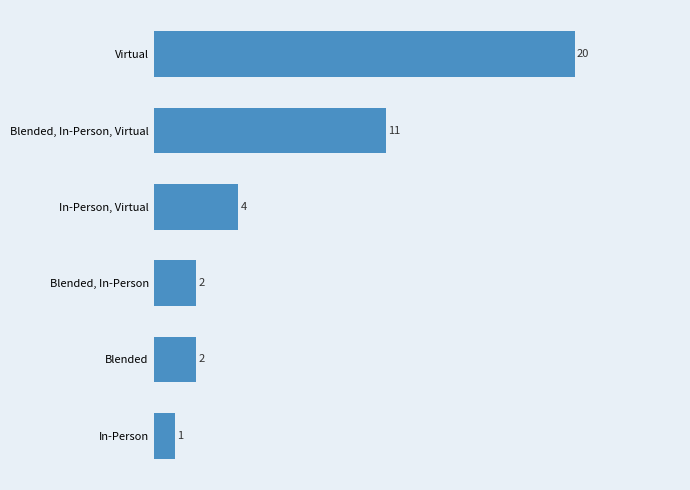

At which label is the value closest to 10?

Blended, In-Person, Virtual